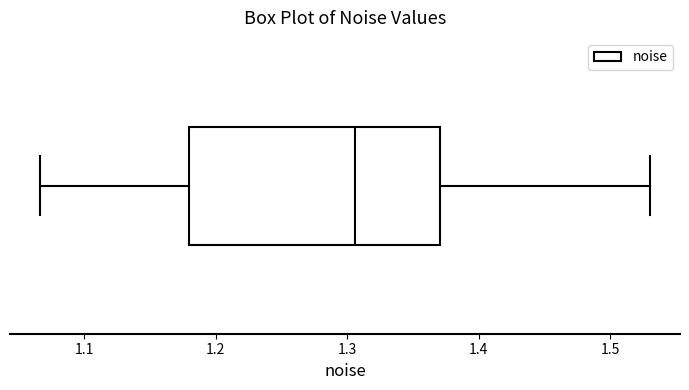

Where does the left whisker of the box end on the x-axis? The values are not printed on the chart, so give them approximately, as read against the axis.

1.07